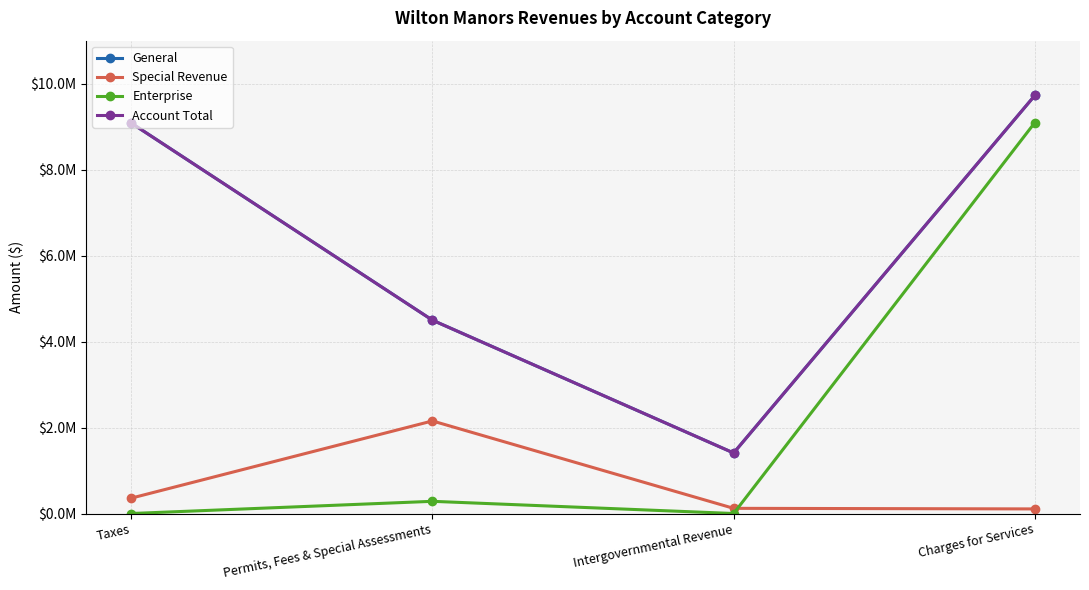

In Enterprise, how many points are higher than both neighbors (excluding endpoints)?

1